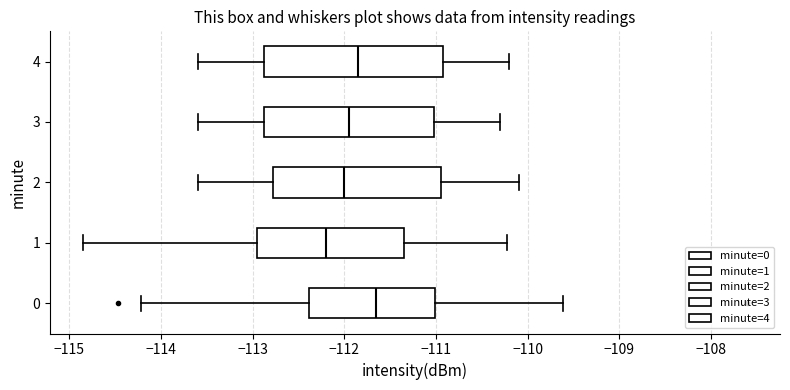

Reading bottom to top, transcribe this box plot: for each box, give where its median line is, the range the box spans, and where its two whiskers end, as read against the x-axis. The values are not printed on the chart, so give them approximately, as read against the axis.

0: median -111.6, box -112.4 to -111.0, whiskers -114.2 to -109.6
1: median -112.2, box -112.9 to -111.4, whiskers -114.8 to -110.2
2: median -112.0, box -112.8 to -110.9, whiskers -113.6 to -110.1
3: median -111.9, box -112.9 to -111.0, whiskers -113.6 to -110.3
4: median -111.8, box -112.9 to -110.9, whiskers -113.6 to -110.2